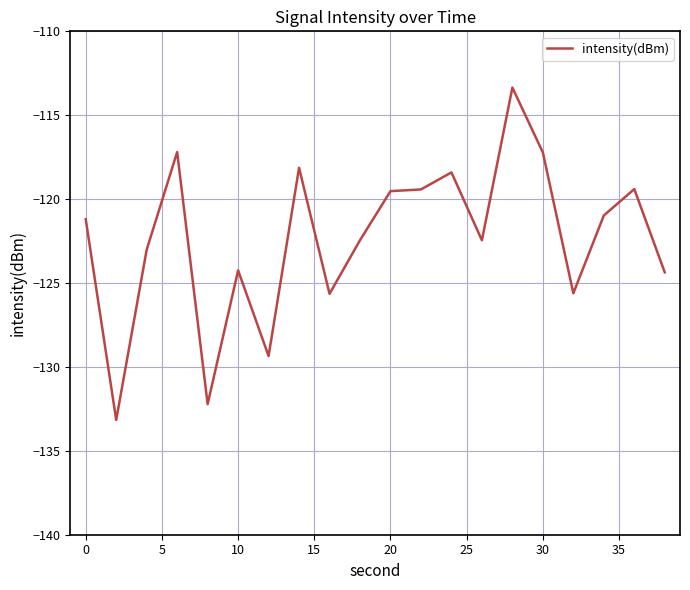

What is the maximum value shown in the chart?

-113.4